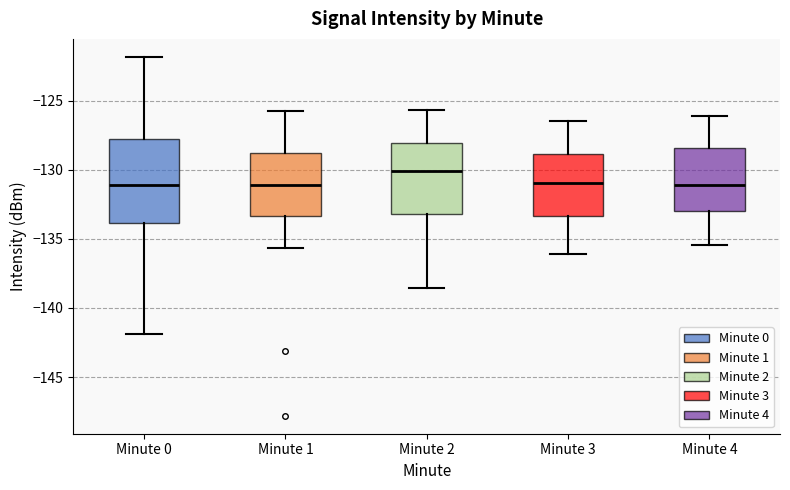

Which box's median line is the highest?

Minute 2